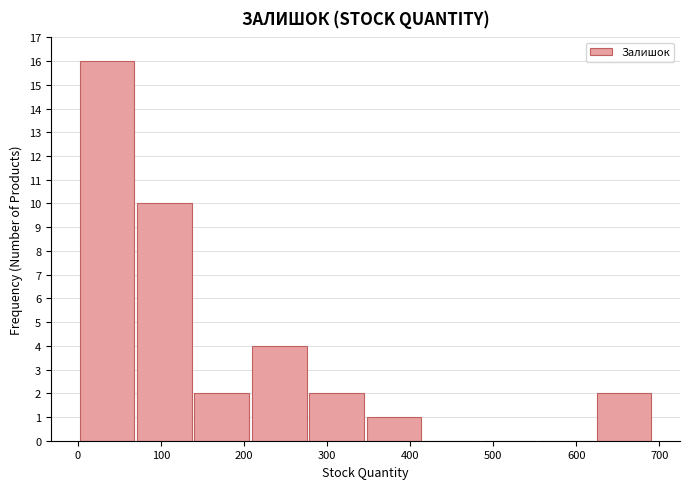

How tall is the bar that spans 70 to 140 on the x-axis? Neither the bar edges nor the heights are printed on the chart, so give them approximately, as read against the axes.

10